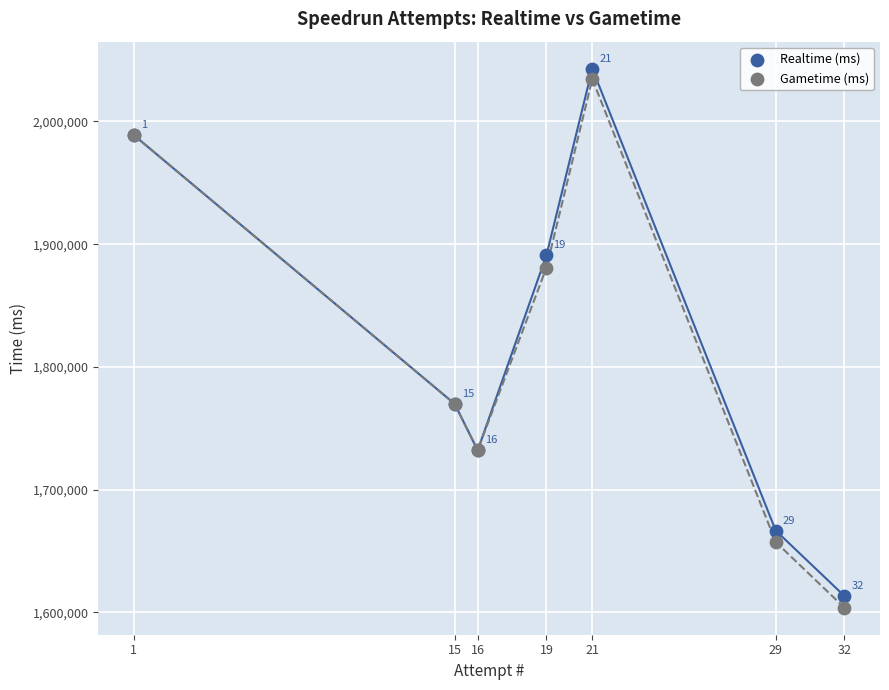

Which series has the largest Y range (max minus min)?

Gametime (ms)